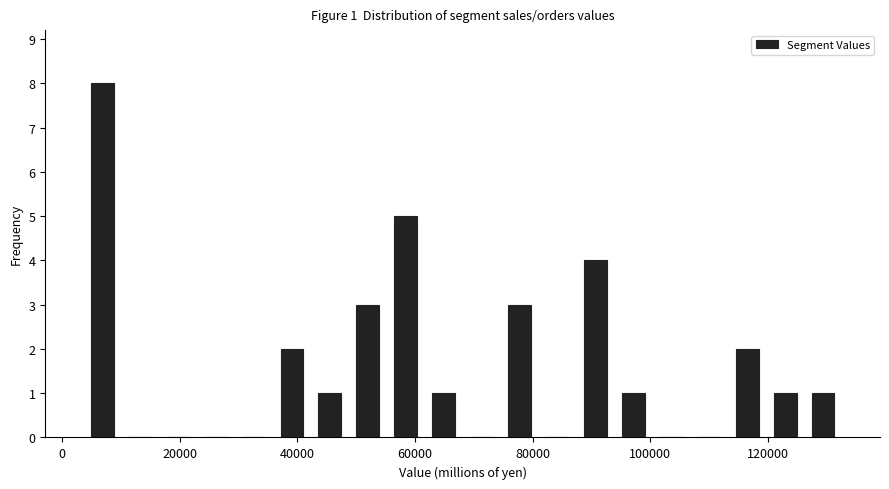

Around what value on the x-axis is the tallest bar? Give the approximate position of its centre, as read against the axis.

6000